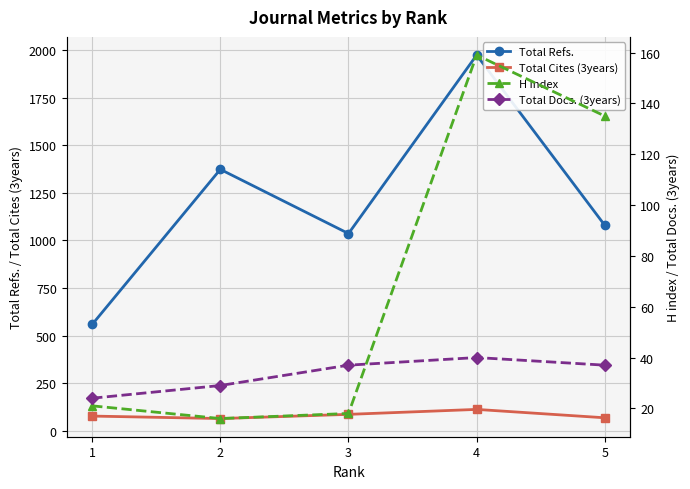

What are all the series names shown in the legend?

Total Refs., Total Cites (3years), H index, Total Docs. (3years)